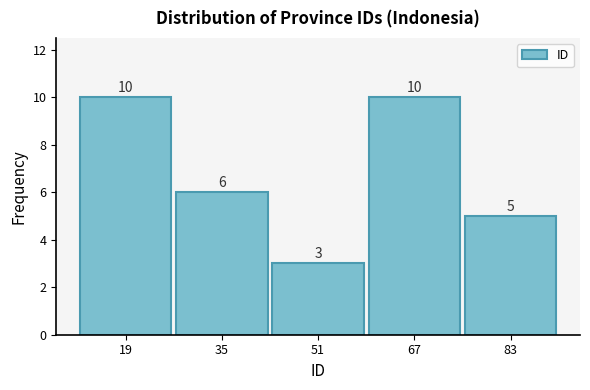

Reading right to left, list all the values displayed in this chart.

83=5	67=10	51=3	35=6	19=10